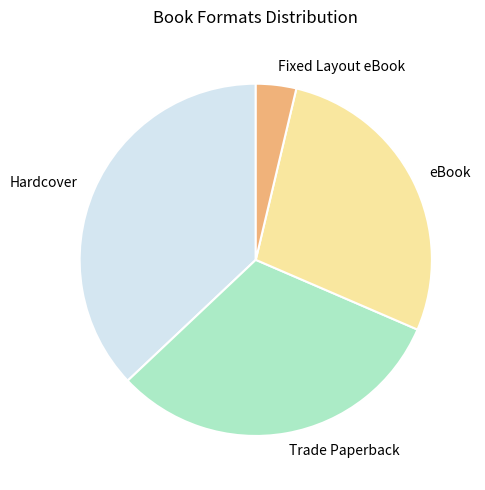

How many slices are in this pie chart?

4